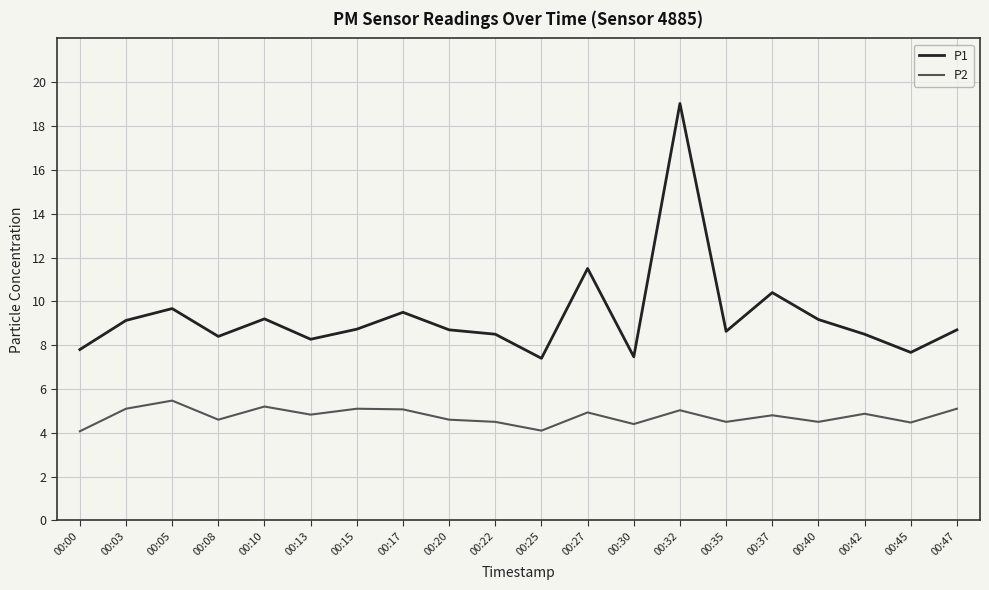

What is the difference between the highest and lowest values at 00:30?

3.1